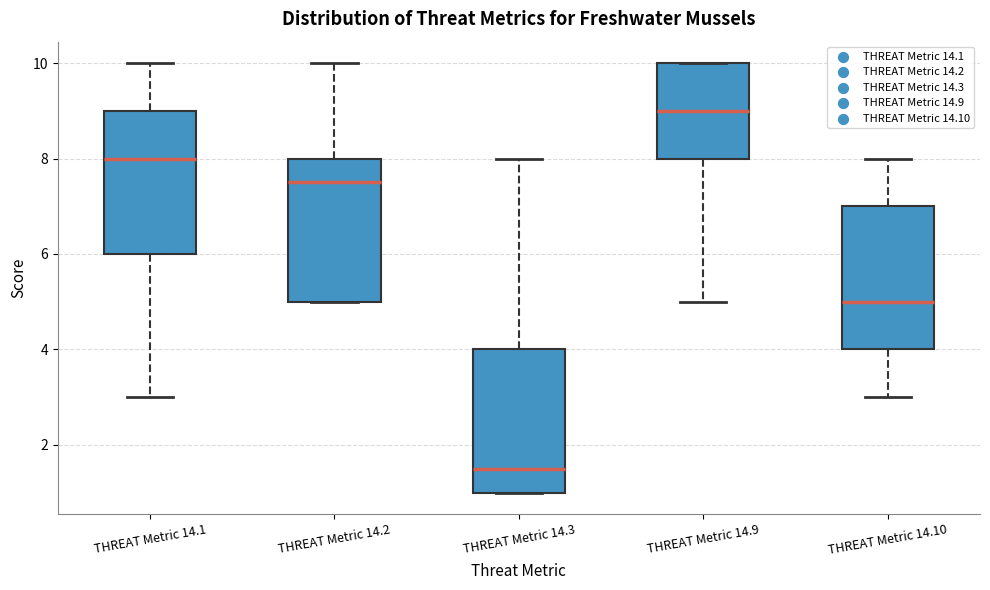

Reading left to right, read every box against the y-axis: the position of its median line, the range the box covers, and the ends of its whiskers. The values are not printed on the chart, so give them approximately, as read against the axis.

THREAT Metric 14.1: median 8.0, box 6.0 to 9.0, whiskers 3.0 to 10.0
THREAT Metric 14.2: median 7.6, box 5.0 to 8.0, whiskers 5.0 to 10.0
THREAT Metric 14.3: median 1.6, box 1.0 to 4.0, whiskers 1.0 to 8.0
THREAT Metric 14.9: median 9.0, box 8.0 to 10.0, whiskers 5.0 to 10.0
THREAT Metric 14.10: median 5.0, box 4.0 to 7.0, whiskers 3.0 to 8.0